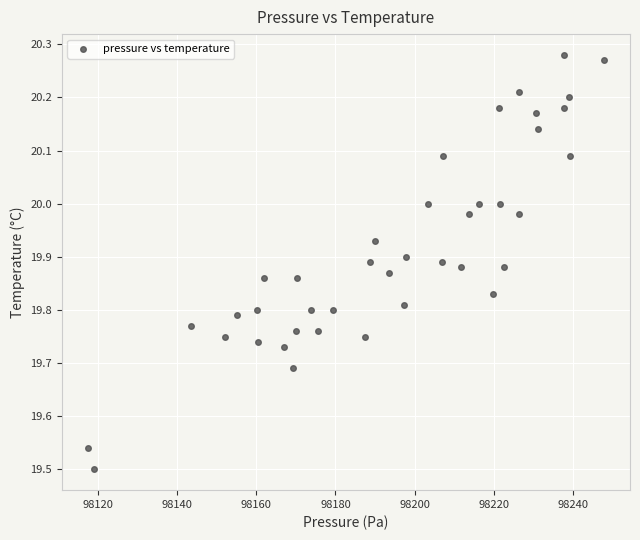

What is the range of Y values (max minus min)?

0.8